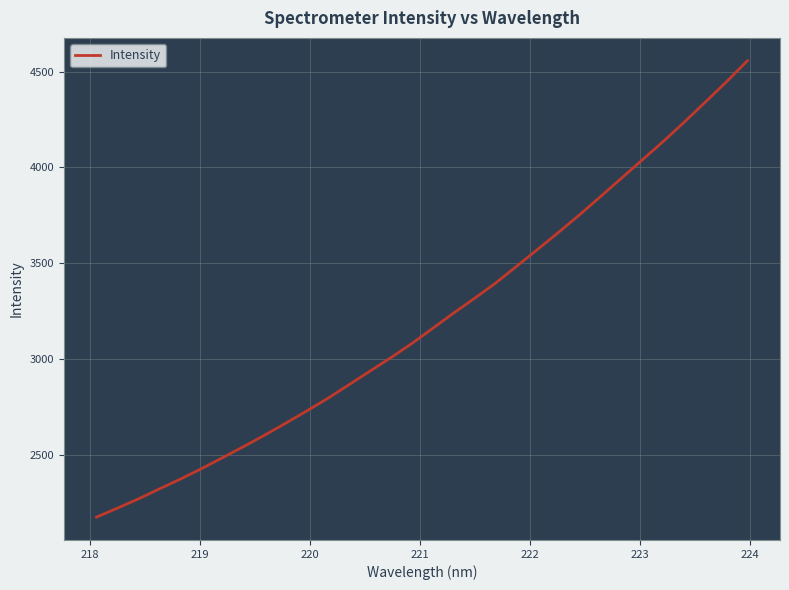

What is the difference between the maximum and minimum values?

2381.3